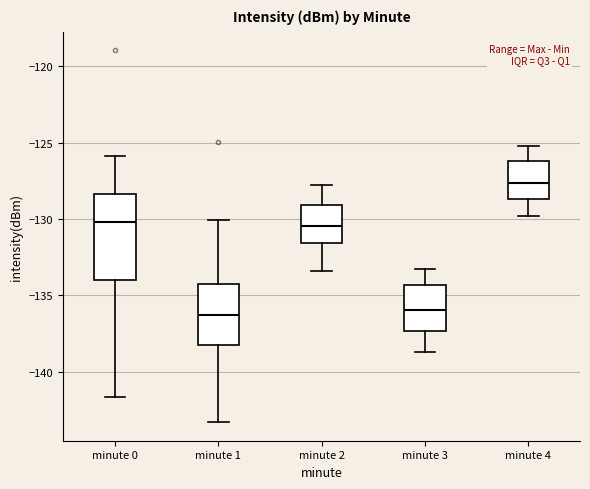

Where is the lower edge of the box for minute 4 on the y-axis? The values are not printed on the chart, so give them approximately, as read against the axis.

-128.5